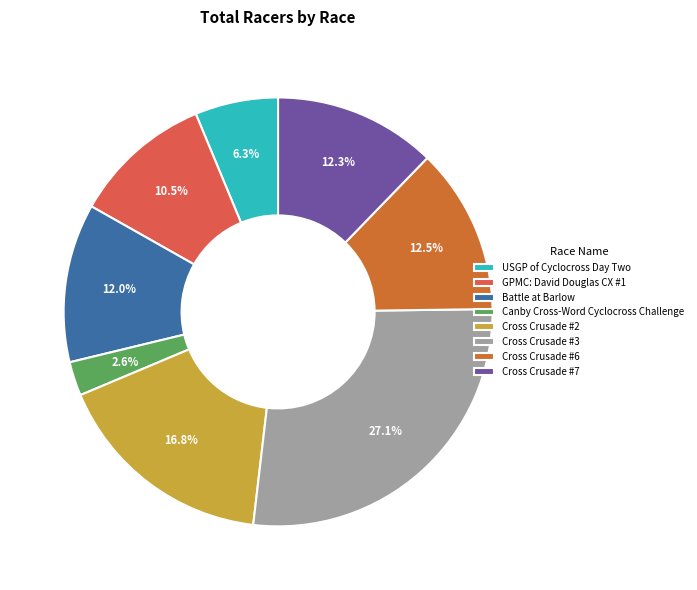

What portion of the pie excludes Cross Crusade #6?

87.5%